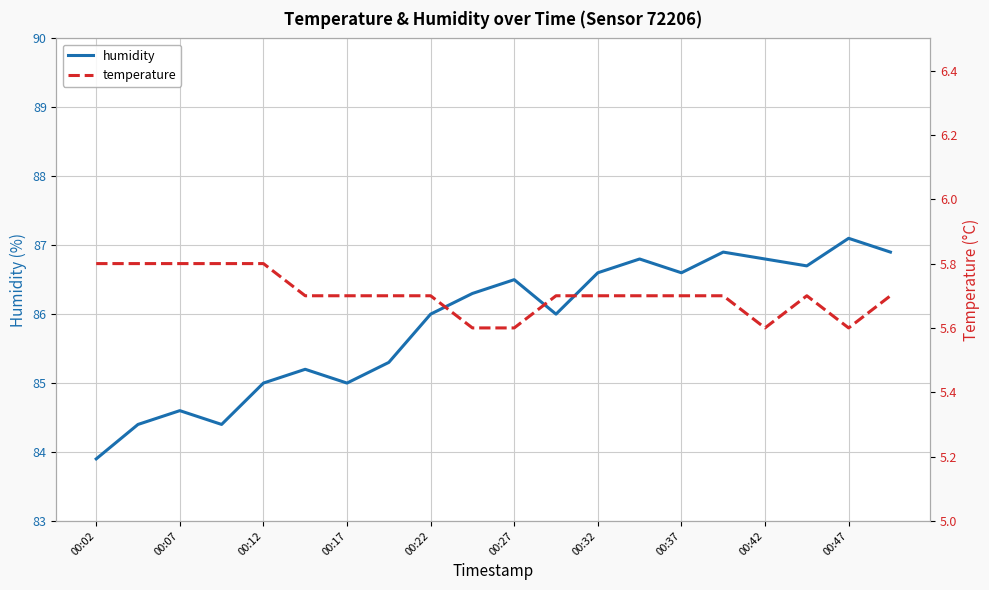

Which has a higher value, 10 or 13?

13